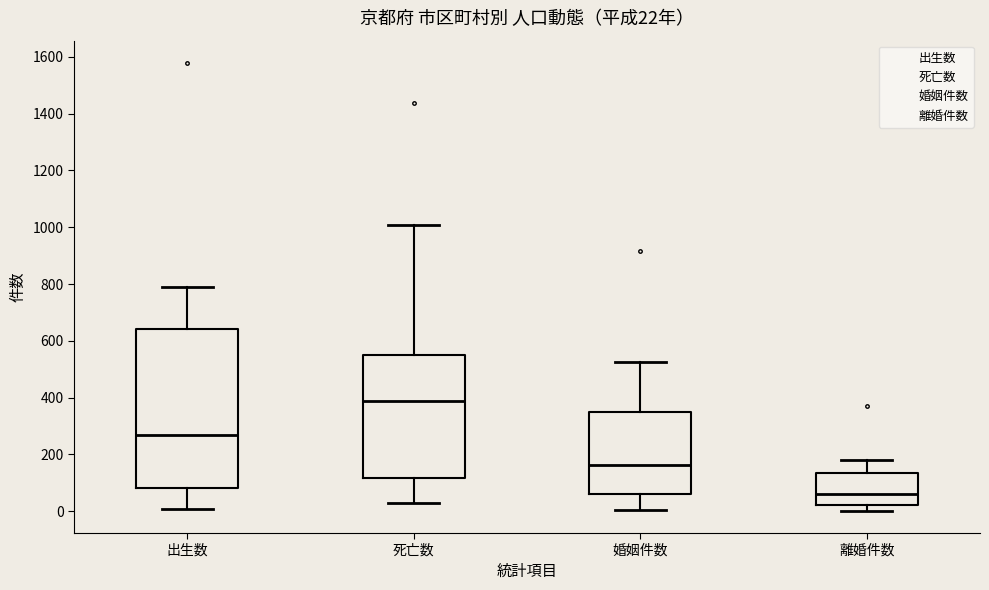

Which box has the highest median line?

死亡数